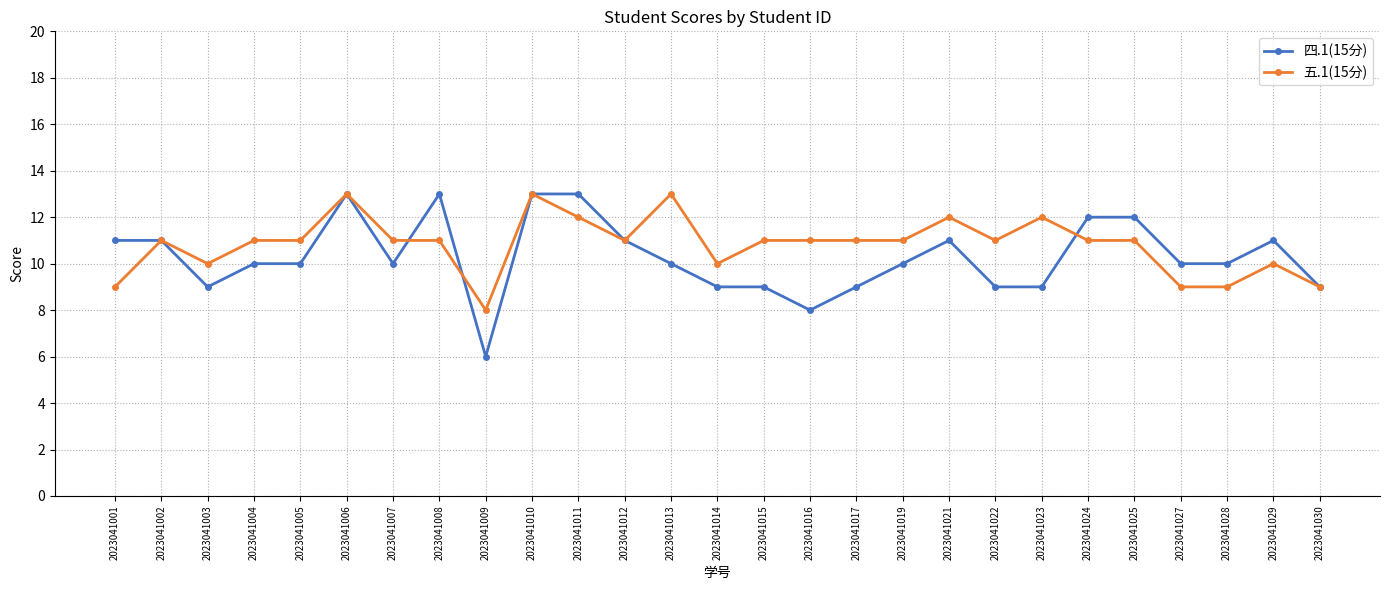

How many series are shown in this chart?

2